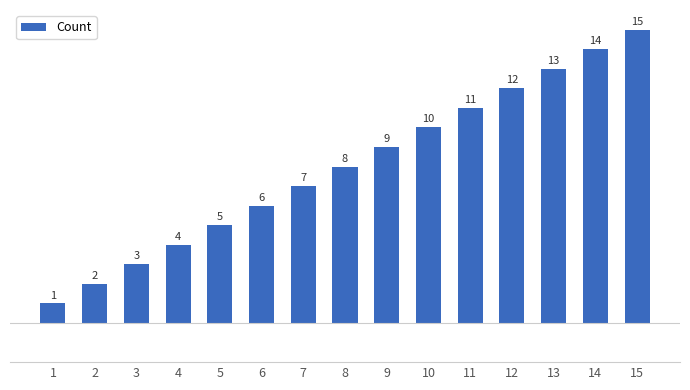

What is the minimum value shown in the chart?

1